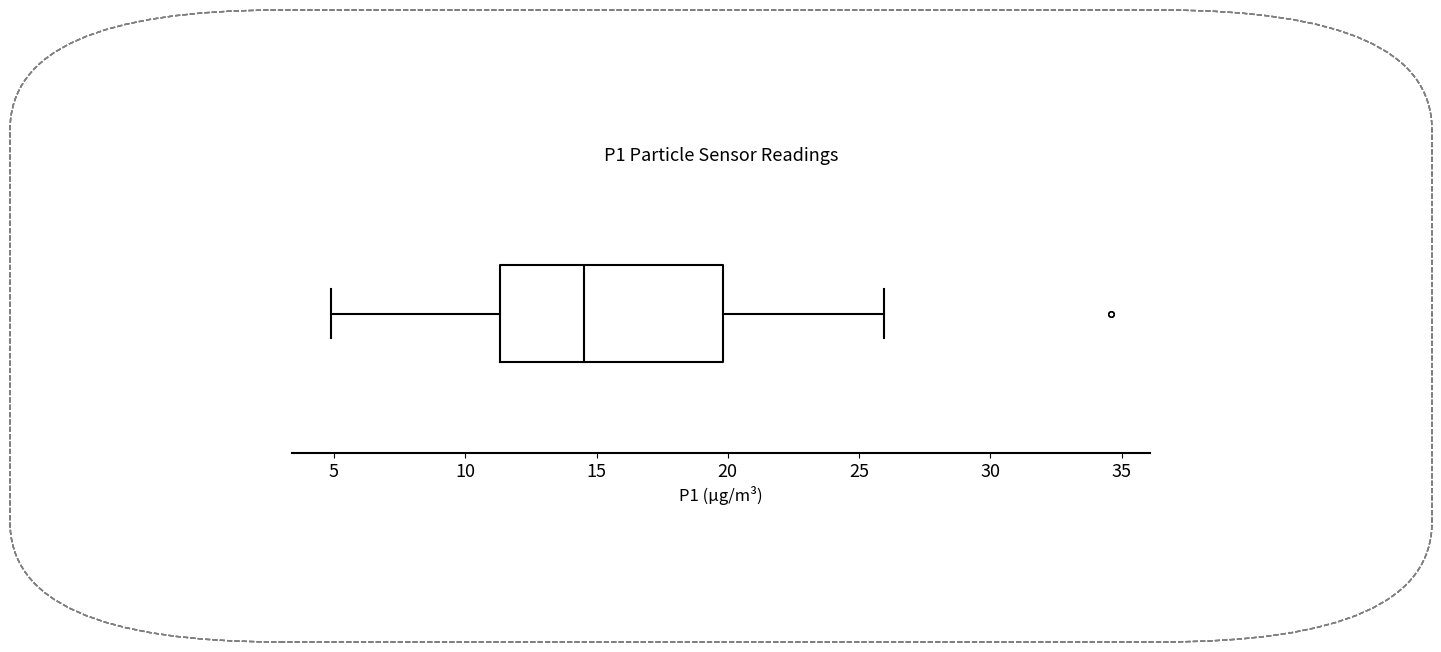

Transcribe this box plot: give where the median line is, the range the box spans, and where the two whiskers end, as read against the x-axis. The values are not printed on the chart, so give them approximately, as read against the axis.

median 14.5, box 11.5 to 20.0, whiskers 5.0 to 26.0